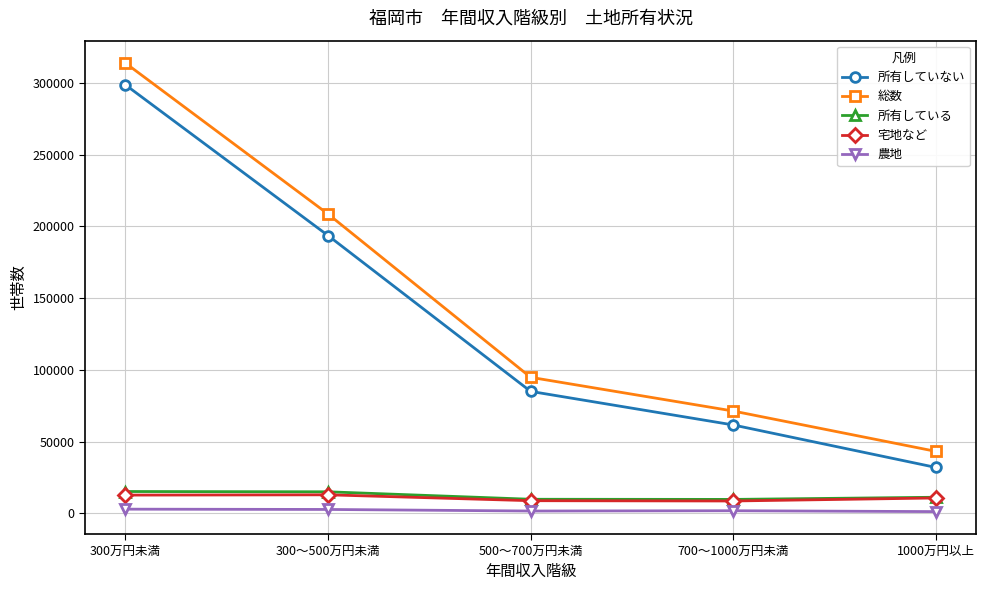

Which series has the largest range (max minus min)?

総数